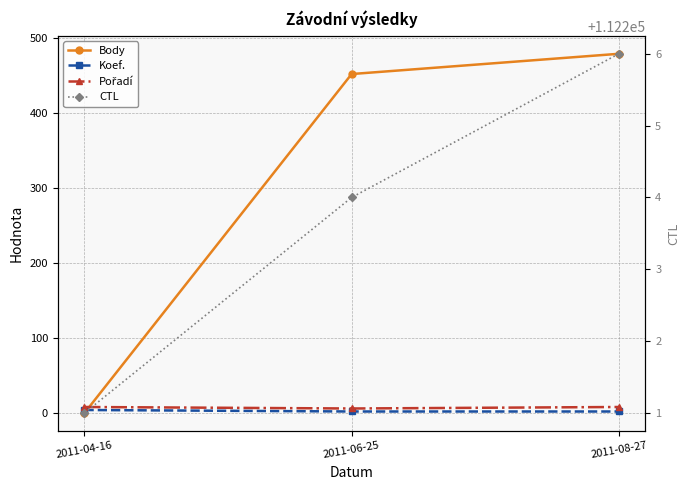

Which has a higher value, 2011-04-16 or 2011-08-27?

2011-08-27